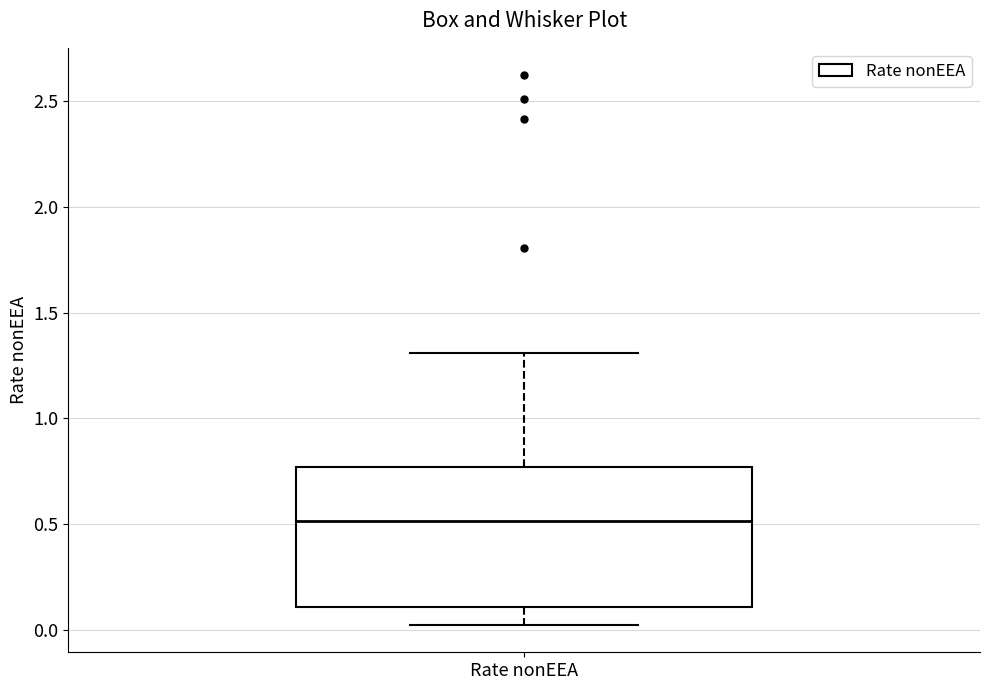

Where does the median line of the box for Rate nonEEA sit on the y-axis? The values are not printed on the chart, so give them approximately, as read against the axis.

0.50